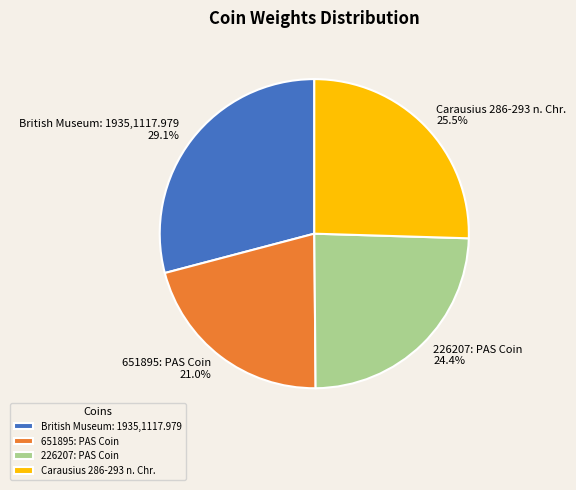

To the nearest percent, what is the average slice percentage?

25%